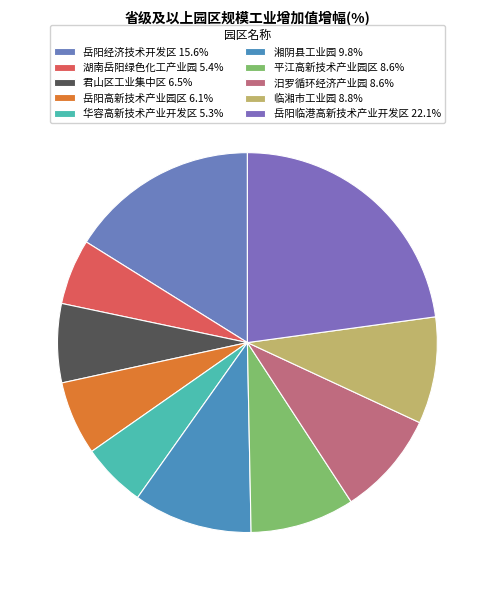

How many slices are in this pie chart?

10